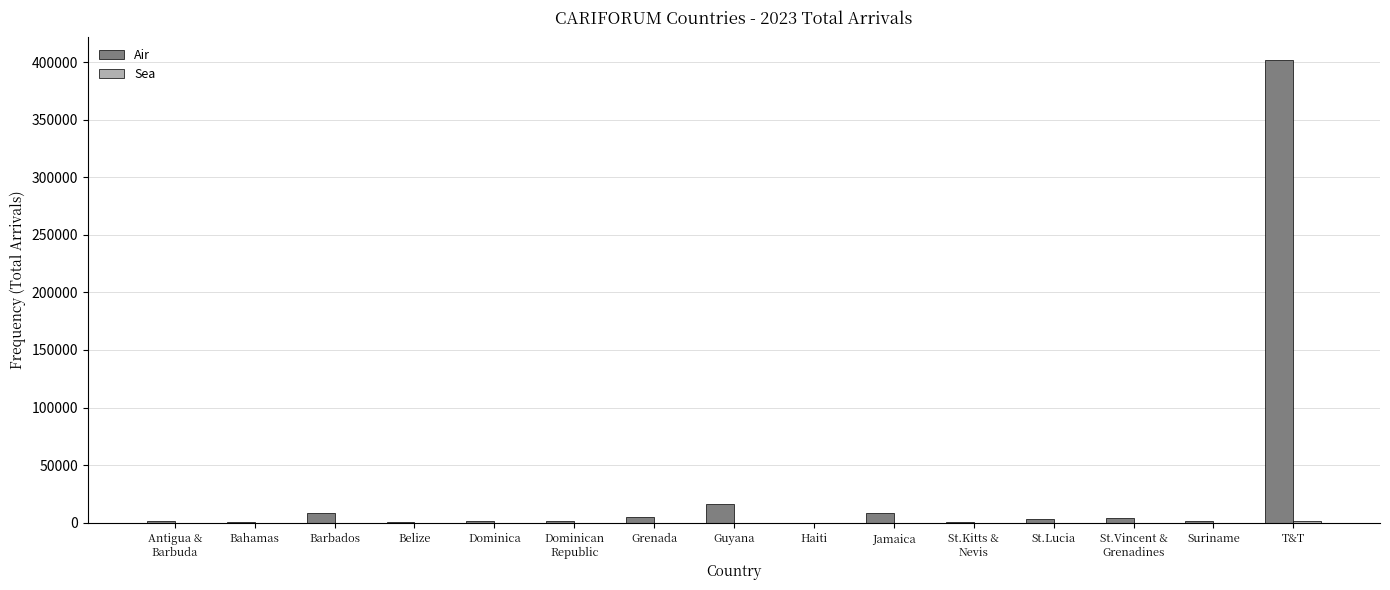

Count the number of data series in this chart.

2